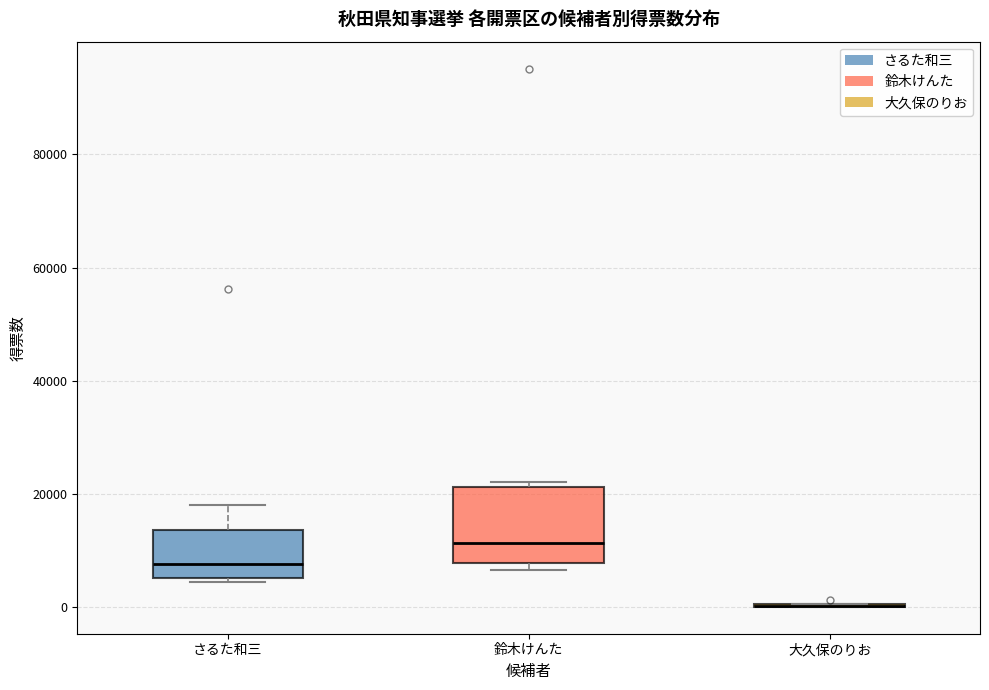

Which box is the tallest, from its lower edge to its upper edge?

鈴木けんた